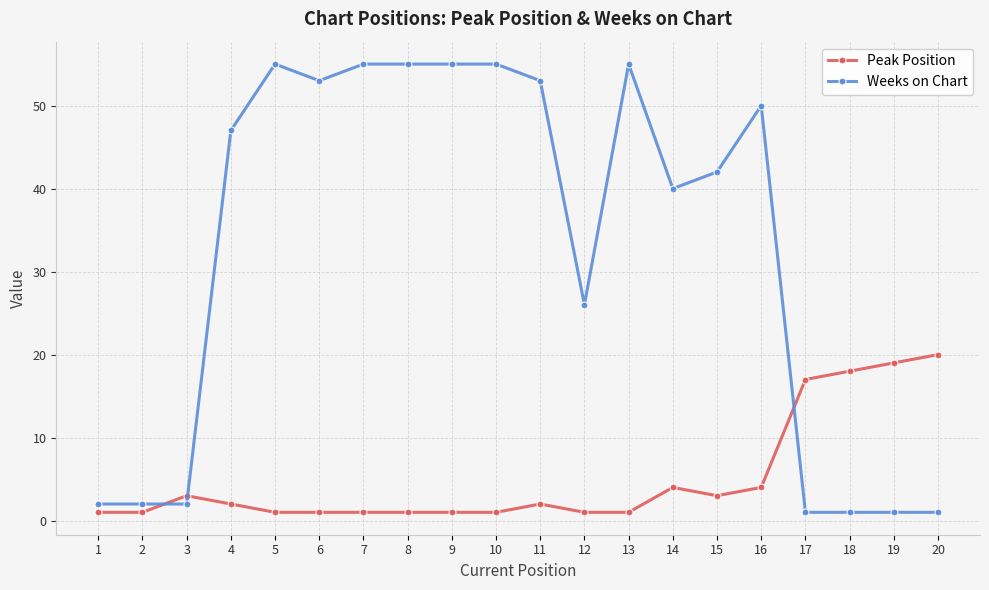

The value of Weeks on Chart at 5 is 55. True or false?

True